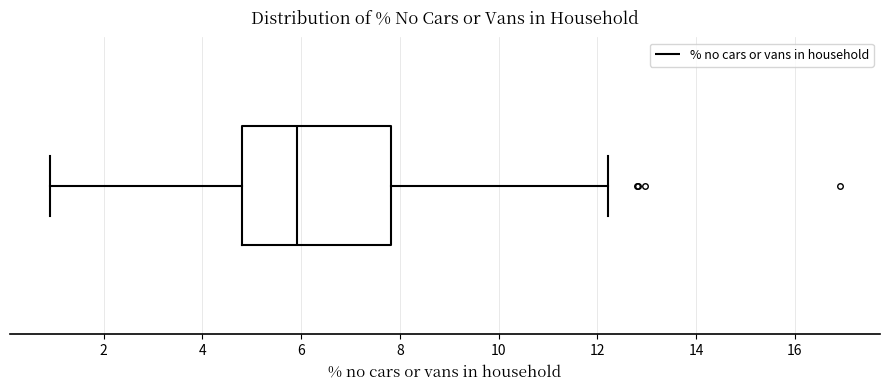

Read this box plot against the x-axis: the position of the median line, the range covered by the box, and the ends of both whiskers. The values are not printed on the chart, so give them approximately, as read against the axis.

median 6.0, box 4.8 to 7.8, whiskers 1.0 to 12.2